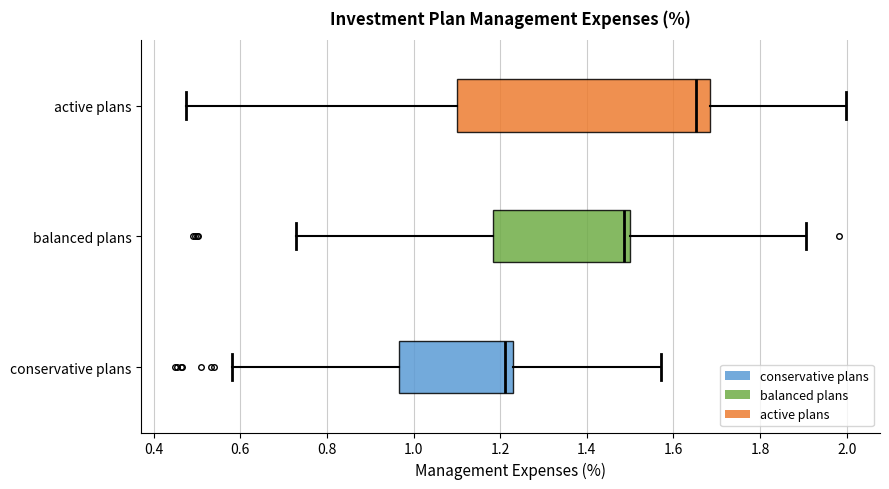

Reading bottom to top, read every box against the x-axis: the position of its median line, the range the box covers, and the ends of its whiskers. The values are not printed on the chart, so give them approximately, as read against the axis.

conservative plans: median 1.22, box 0.96 to 1.24, whiskers 0.58 to 1.58
balanced plans: median 1.48, box 1.18 to 1.50, whiskers 0.72 to 1.90
active plans: median 1.66, box 1.10 to 1.68, whiskers 0.48 to 2.00